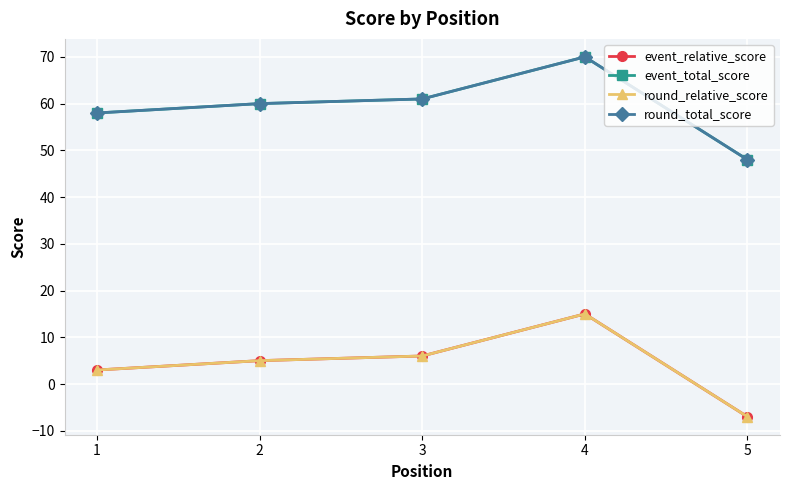

Reading left to right, list all the values displayed in this chart.

event_relative_score: 3	5	6	15	-7
event_total_score: 58	60	61	70	48
round_relative_score: 3	5	6	15	-7
round_total_score: 58	60	61	70	48